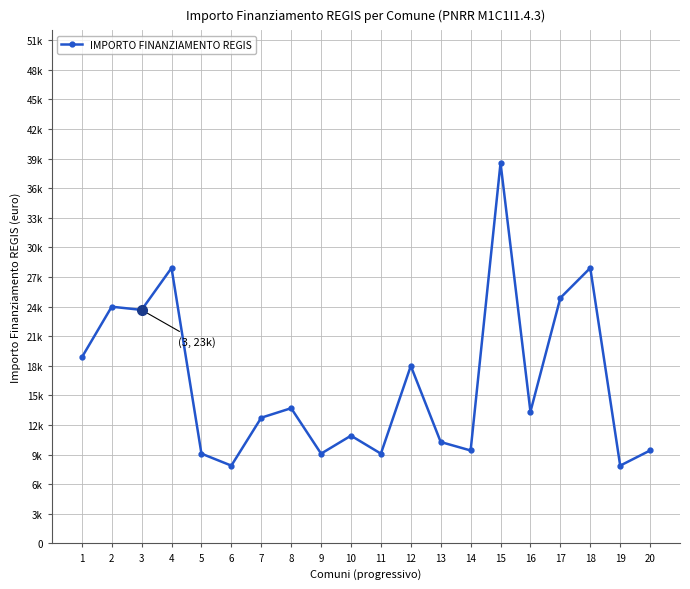

Reading left to right, what are all the values shown in this chart?

1=18854	2=23996	3=23673	4=27922	5=9105	6=7891	7=12747	8=13712	9=9105	10=10926	11=9105	12=17997	13=10284	14=9427	15=38565	16=13354	17=24887	18=27922	19=7891	20=9427